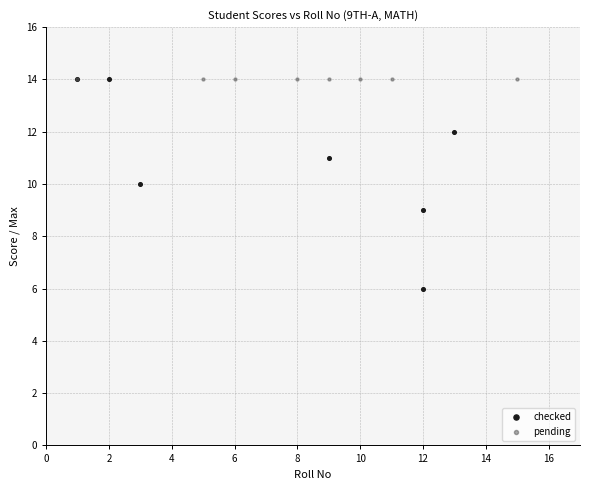

Which series reaches the minimum Y coordinate?

checked